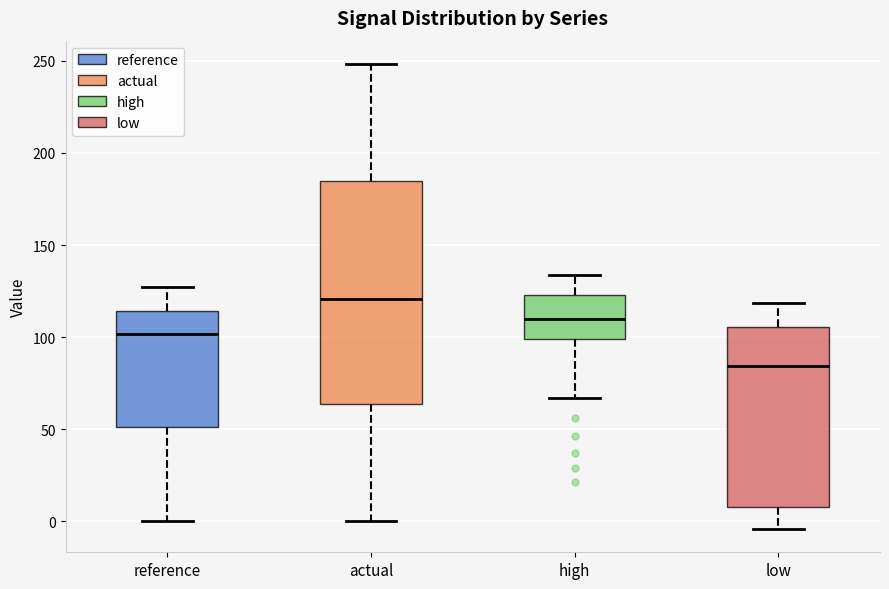

Reading left to right, transcribe this box plot: for each box, give where its median line is, the range the box spans, and where its two whiskers end, as read against the y-axis. The values are not printed on the chart, so give them approximately, as read against the axis.

reference: median 100, box 50 to 115, whiskers 0 to 125
actual: median 120, box 65 to 185, whiskers 0 to 250
high: median 110, box 100 to 125, whiskers 65 to 135
low: median 85, box 10 to 105, whiskers -5 to 120